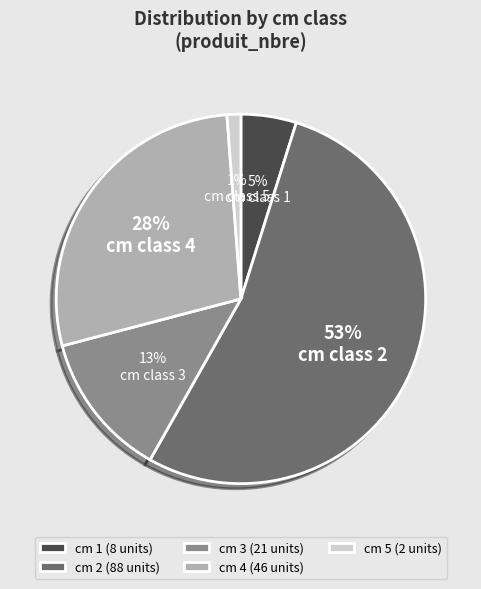

To the nearest percent, what is the combined percentage of cm 3 (21 units) and cm 2 (88 units)?

66%